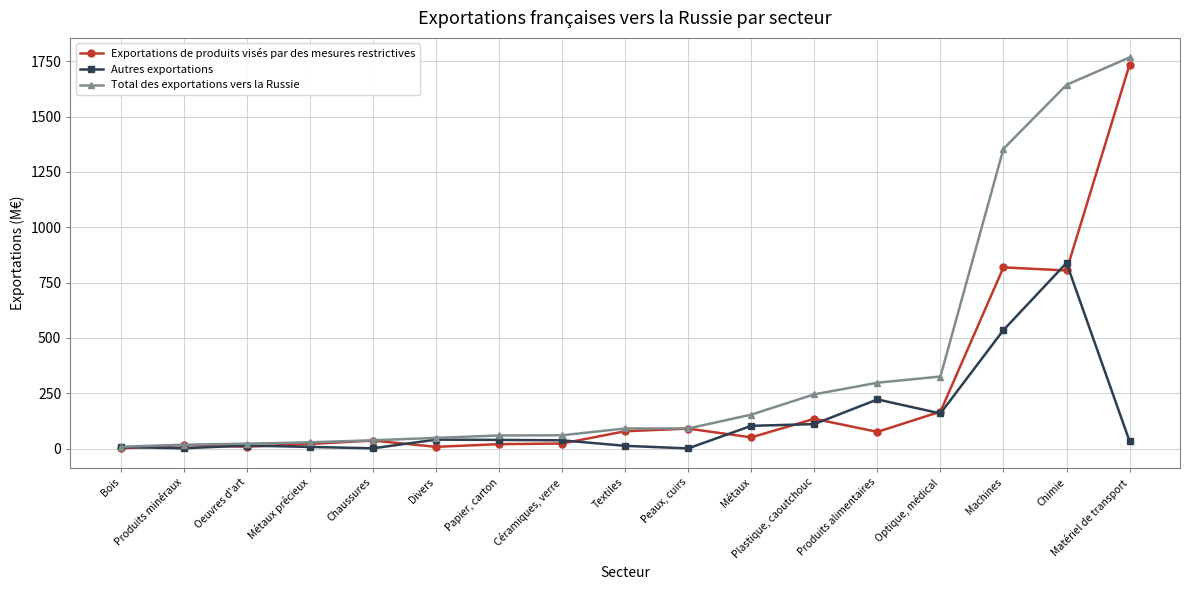

The value of Total des exportations vers la Russie at Métaux is 215.0. True or false?

False